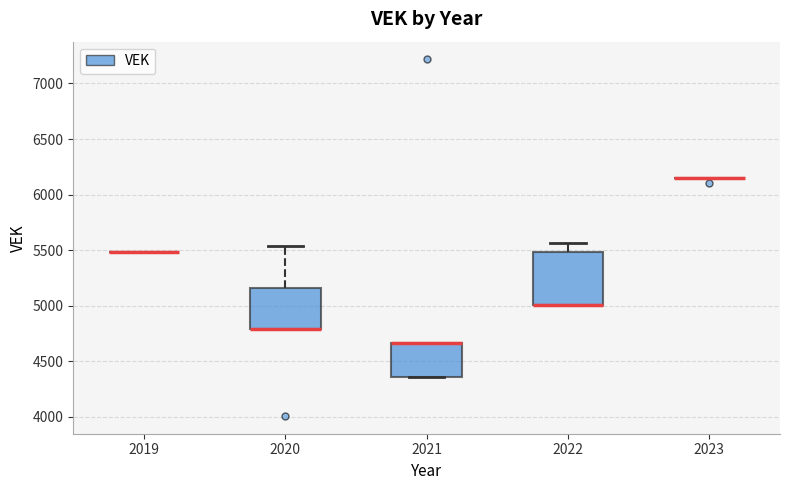

Reading left to right, transcribe this box plot: for each box, give where its median line is, the range the box spans, and where its two whiskers end, as read against the y-axis. The values are not printed on the chart, so give them approximately, as read against the axis.

2019: box collapsed to a line at 5500, whiskers 5500 to 5500
2020: median 4800 (drawn on the box's lower edge), box 4800 to 5150, whiskers 4800 to 5550
2021: median 4650 (drawn on the box's upper edge), box 4350 to 4650, whiskers 4350 to 4650
2022: median 5000 (drawn on the box's lower edge), box 5000 to 5500, whiskers 5000 to 5550
2023: box collapsed to a line at 6150, whiskers 6150 to 6150